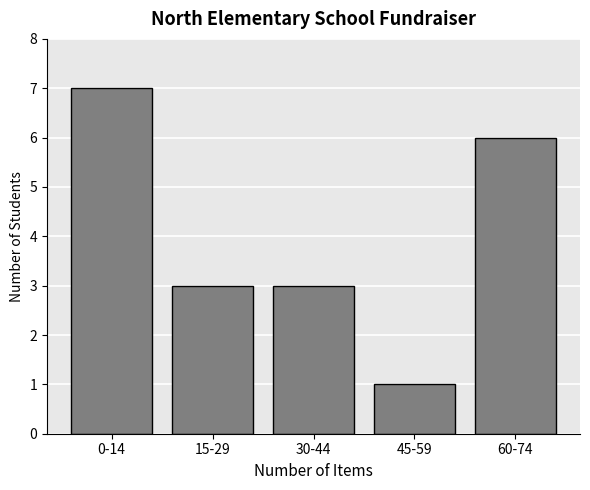

Reading left to right, extract all data points from this chart.

0-14=7	15-29=3	30-44=3	45-59=1	60-74=6